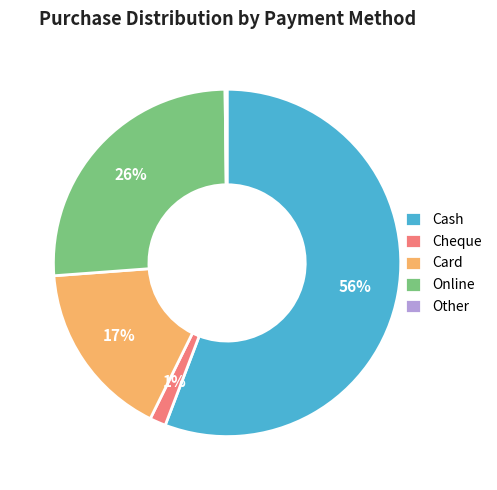

True or false: Online accounts for 35% of the total.

False